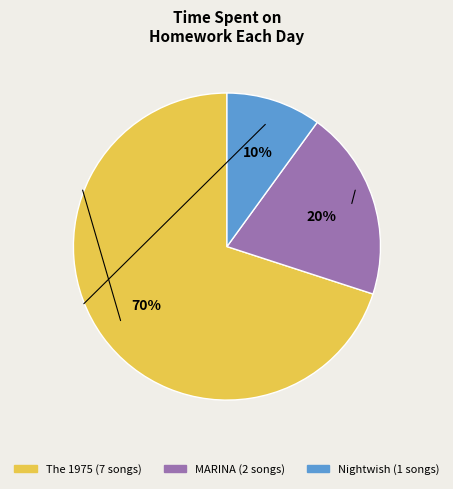

Which category has the smallest portion of the pie?

Nightwish